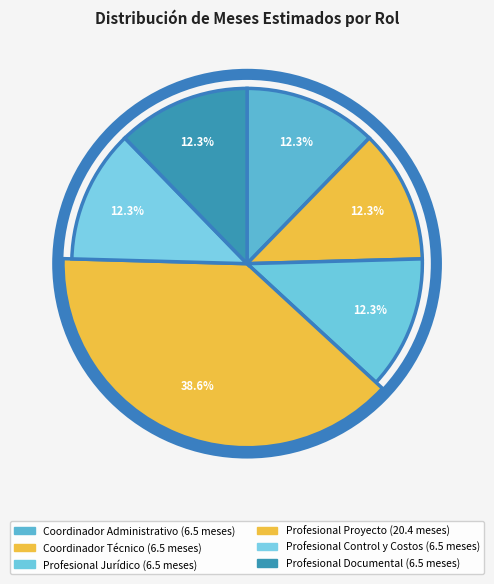

What percentage is the Profesional Proyecto slice, to the nearest percent?

39%